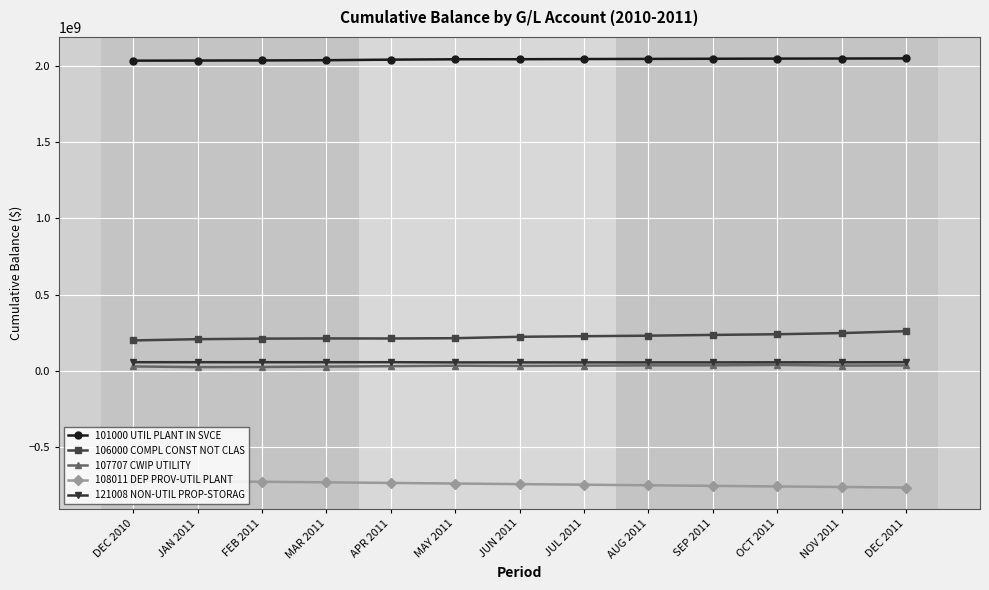

What is the spread (max minus min) of values at JUL 2011?

2790411246.2